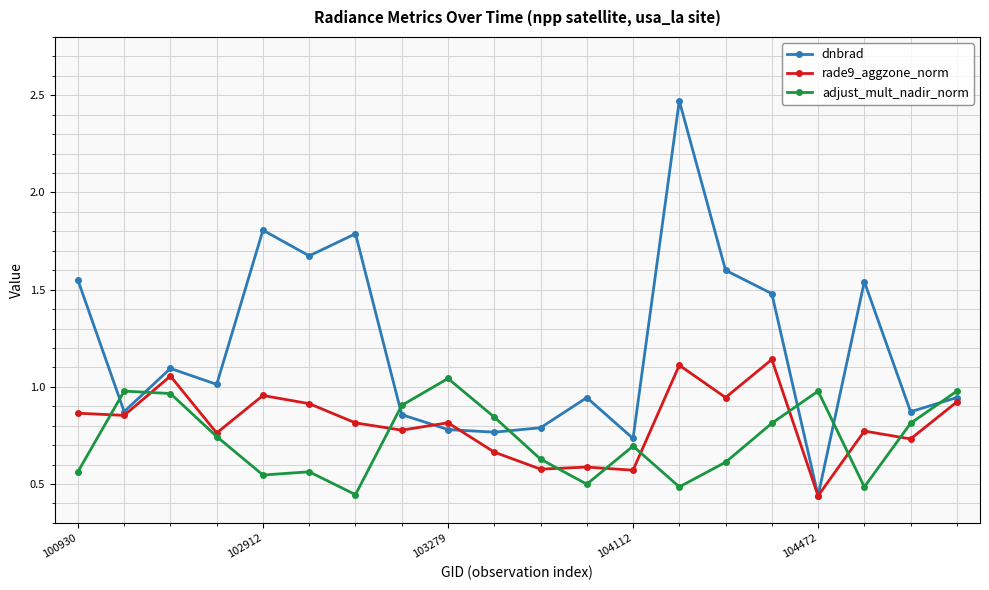

At how many categories does at least one series exceed 0?

20